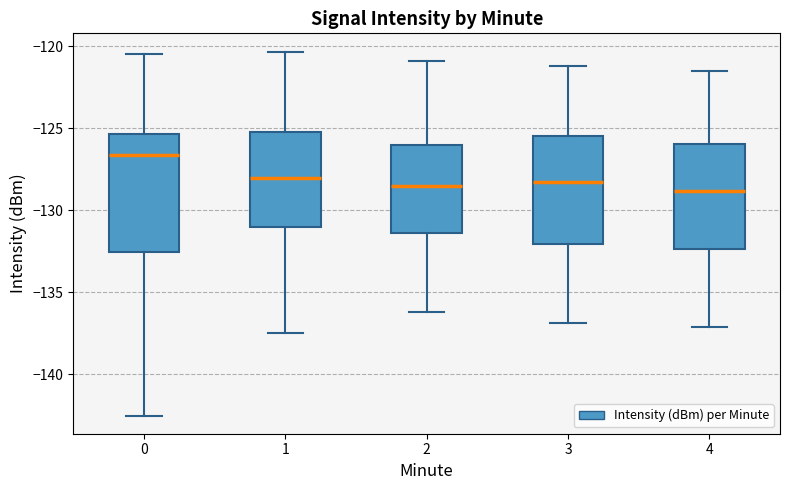

Reading left to right, read every box against the y-axis: the position of its median line, the range the box covers, and the ends of its whiskers. The values are not printed on the chart, so give them approximately, as read against the axis.

0: median -126.5, box -132.5 to -125.5, whiskers -142.5 to -120.5
1: median -128.0, box -131.0 to -125.0, whiskers -137.5 to -120.5
2: median -128.5, box -131.5 to -126.0, whiskers -136.0 to -121.0
3: median -128.0, box -132.0 to -125.5, whiskers -137.0 to -121.0
4: median -129.0, box -132.5 to -126.0, whiskers -137.0 to -121.5